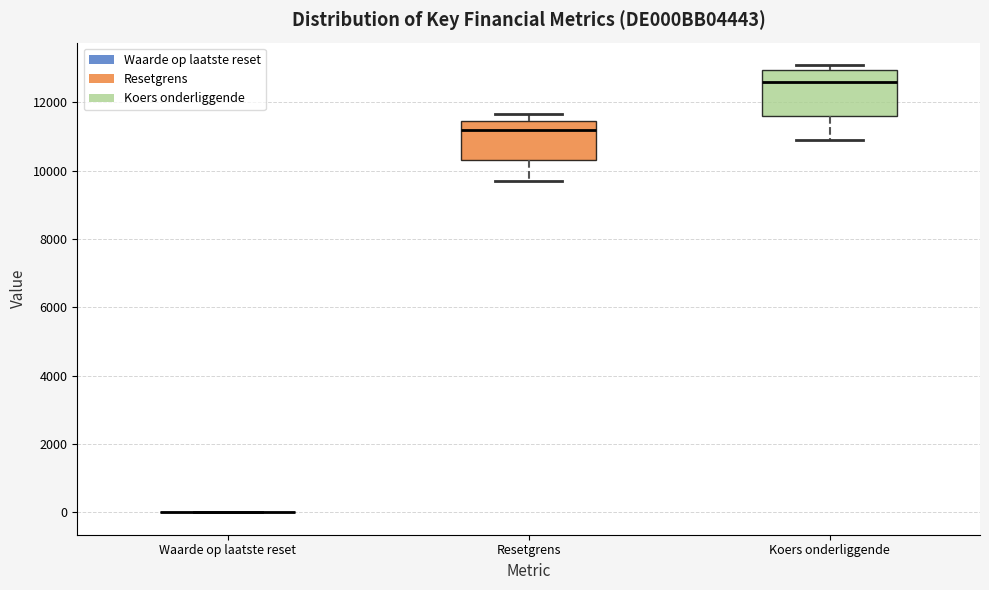

Where does the median line of the box for Resetgrens sit on the y-axis? The values are not printed on the chart, so give them approximately, as read against the axis.

11200